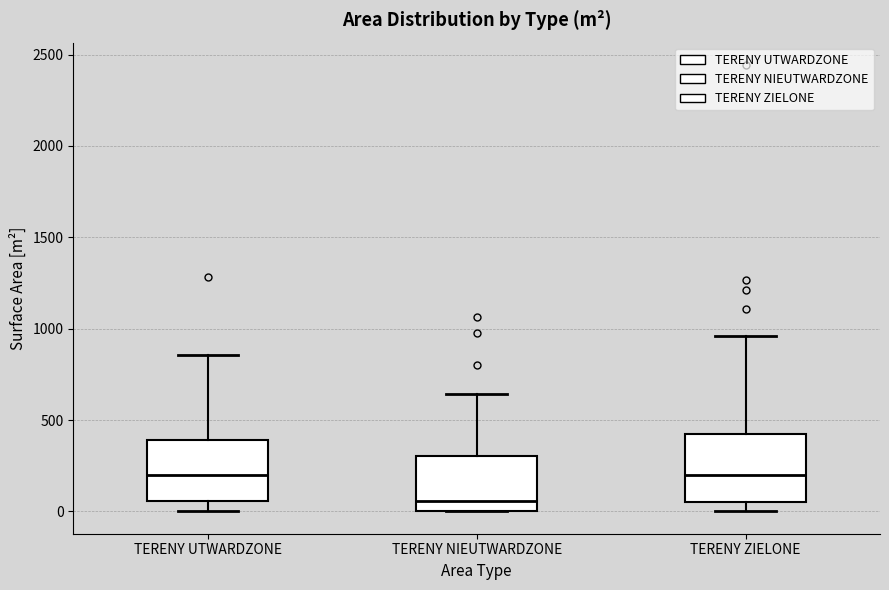

Which box's median line is the lowest?

TERENY NIEUTWARDZONE